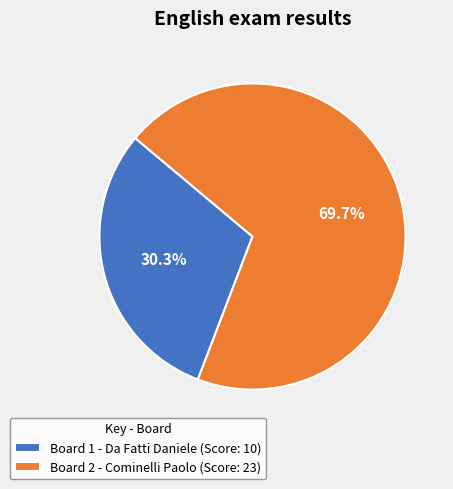

Is the sum of Board 2 - Cominelli Paolo and Board 1 - Da Fatti Daniele greater than half?

Yes